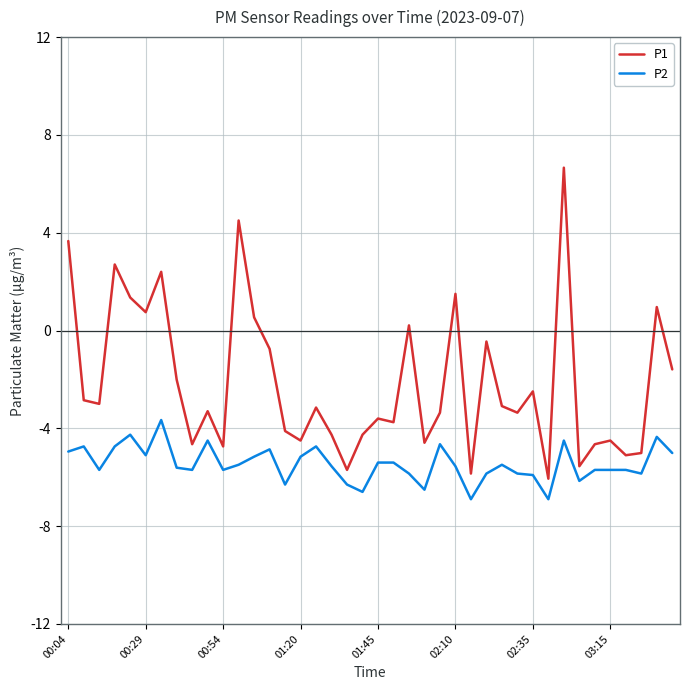

How many lines are shown in the chart?

2